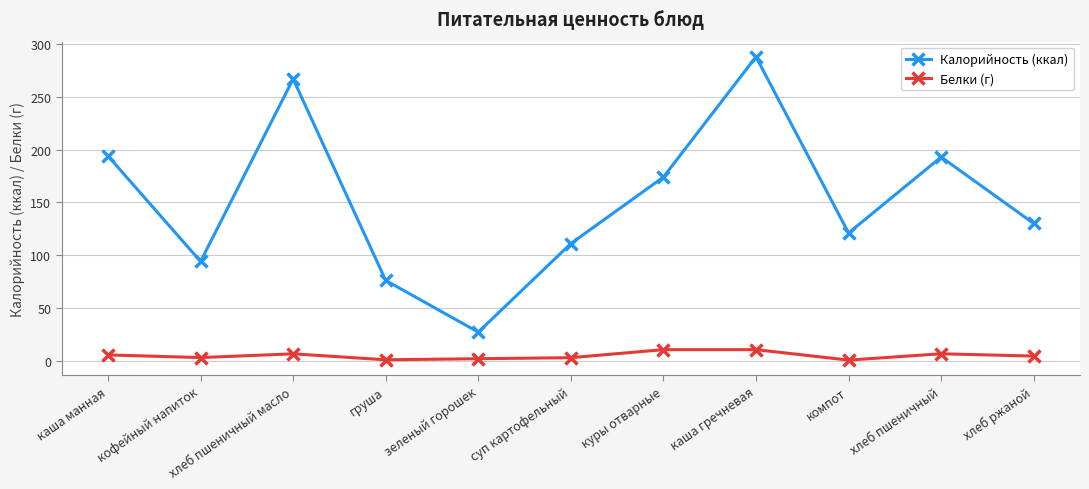

Rank the series by their average value, from highest to lowest.

Калорийность (ккал), Белки (г)